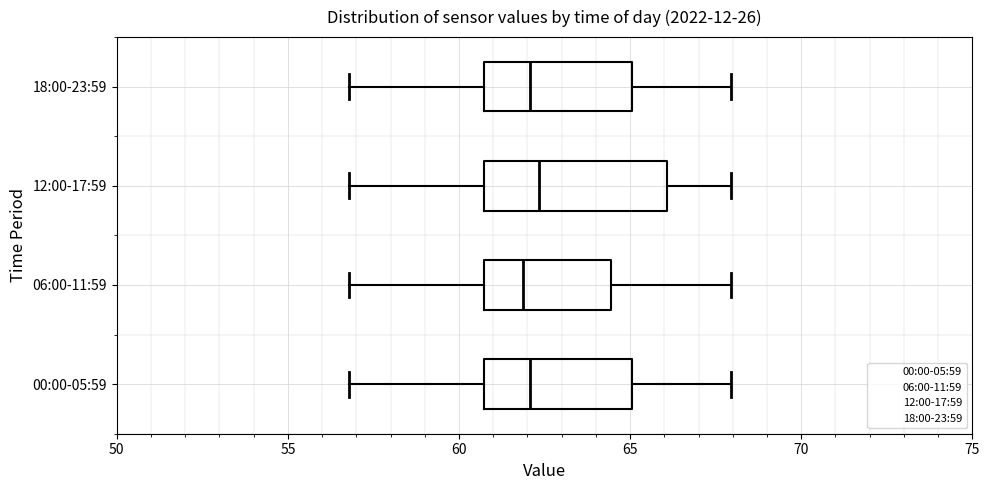

Reading bottom to top, transcribe this box plot: for each box, give where its median line is, the range the box spans, and where its two whiskers end, as read against the x-axis. The values are not printed on the chart, so give them approximately, as read against the axis.

00:00-05:59: median 62.0, box 60.5 to 65.0, whiskers 57.0 to 68.0
06:00-11:59: median 62.0, box 60.5 to 64.5, whiskers 57.0 to 68.0
12:00-17:59: median 62.5, box 60.5 to 66.0, whiskers 57.0 to 68.0
18:00-23:59: median 62.0, box 60.5 to 65.0, whiskers 57.0 to 68.0